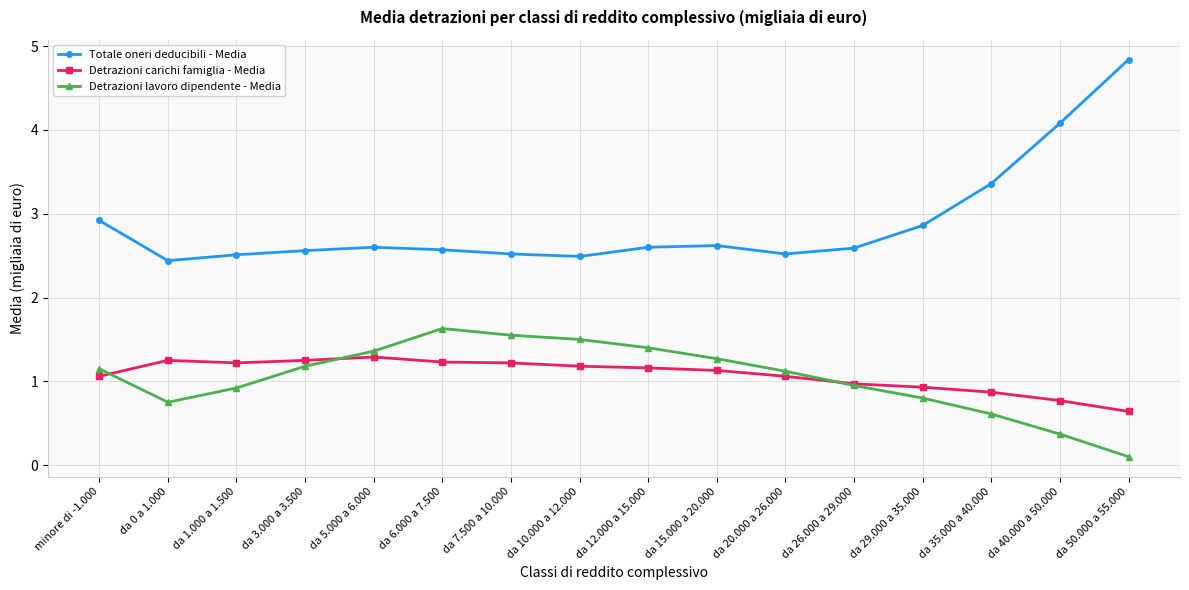

Which series has the largest range (max minus min)?

Totale oneri deducibili - Media